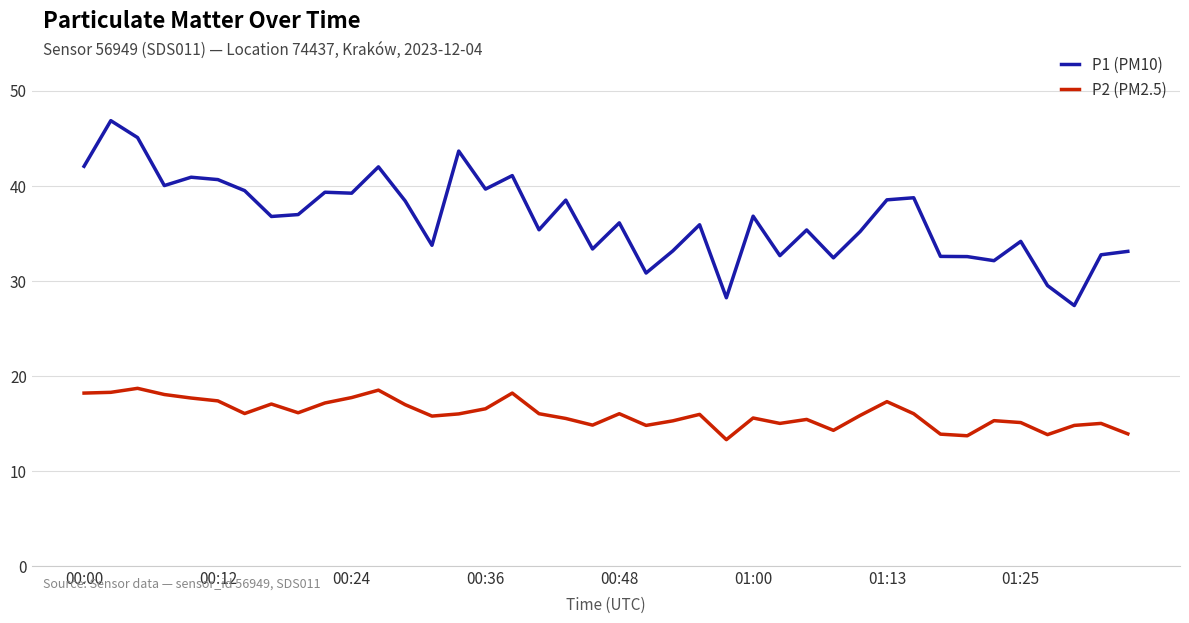

True or false: P2 (PM2.5) and P1 (PM10) intersect in this chart.

False